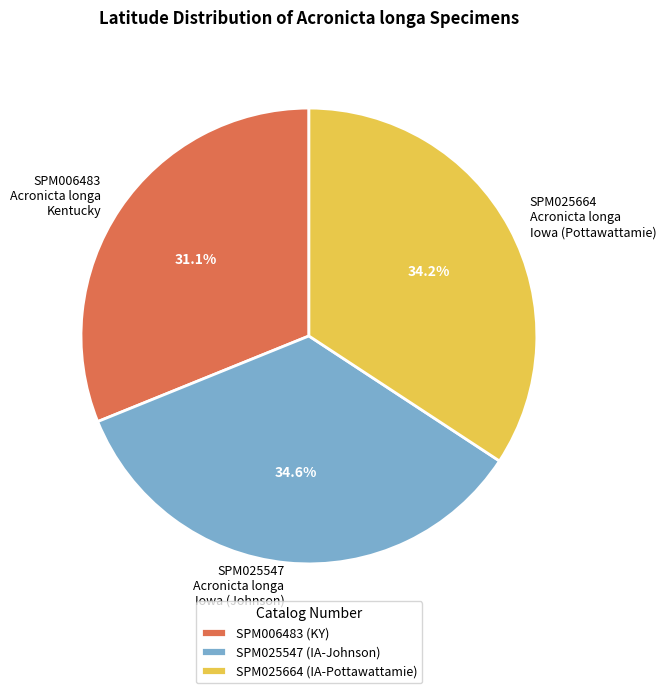

Which has a higher value, SPM025664 (IA-Pottawattamie) or SPM006483 (KY)?

SPM025664 (IA-Pottawattamie)